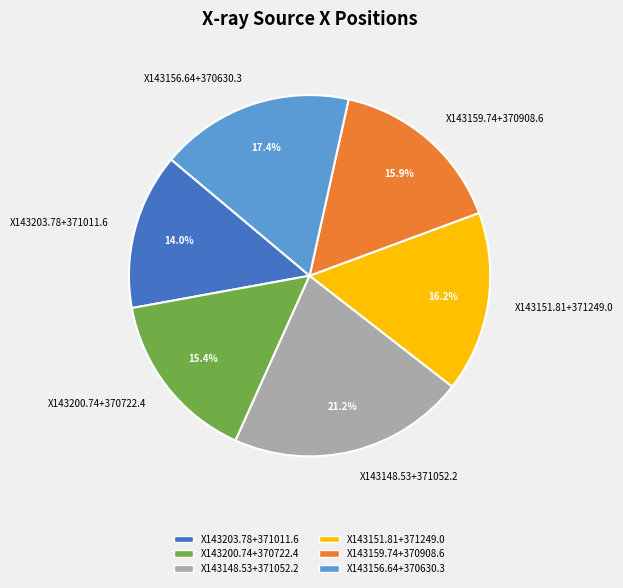

Is the sum of X143148.53+371052.2 and X143151.81+371249.0 greater than half?

No